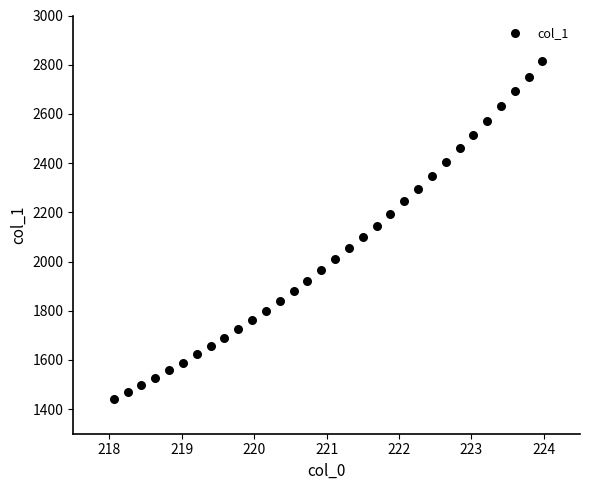

What is the range of X values (max minus min)?

5.9